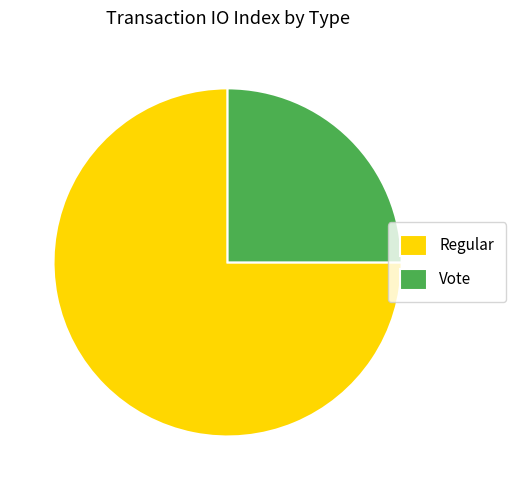

Which slice is the smallest?

Vote